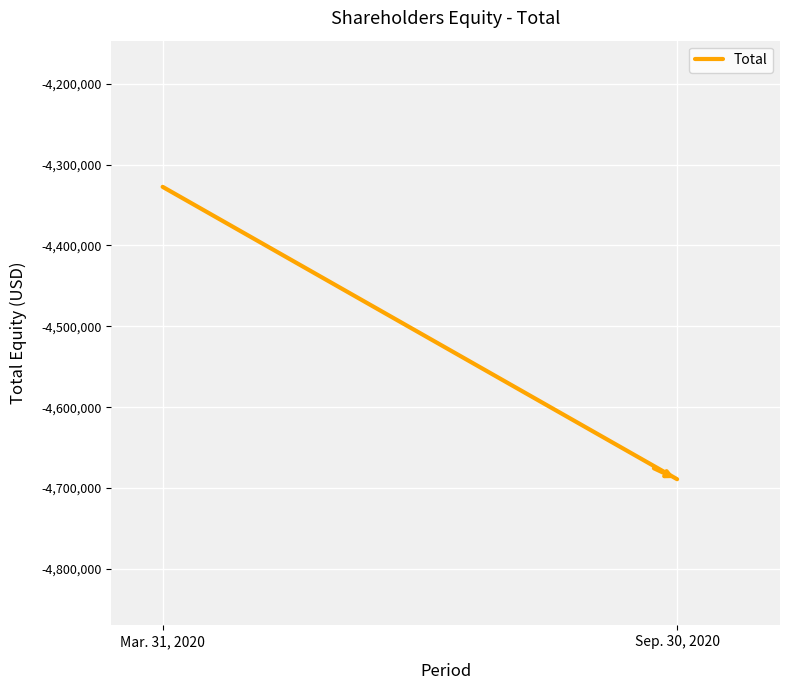

What is the minimum value shown in the chart?

-4689027